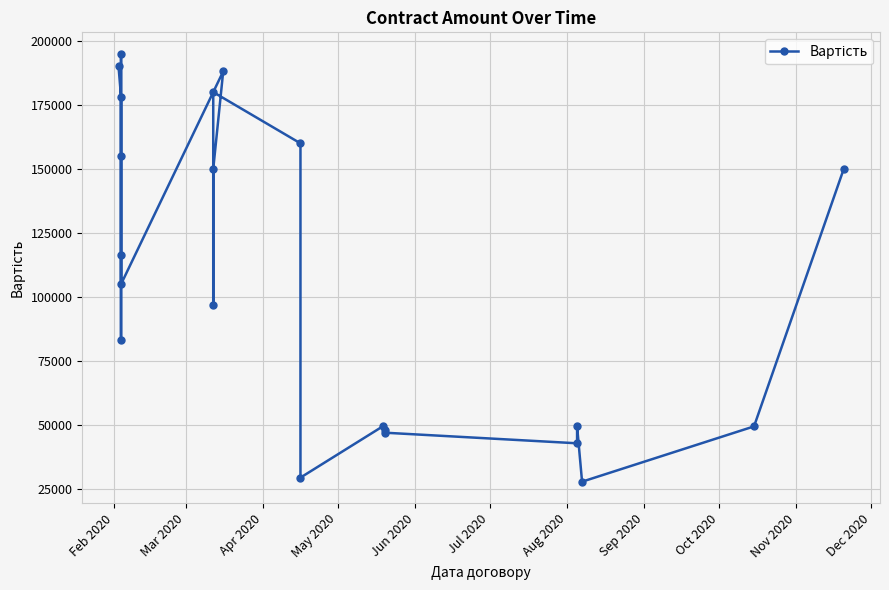

Is it true that the value at Feb 2020 is 190000.0?

True